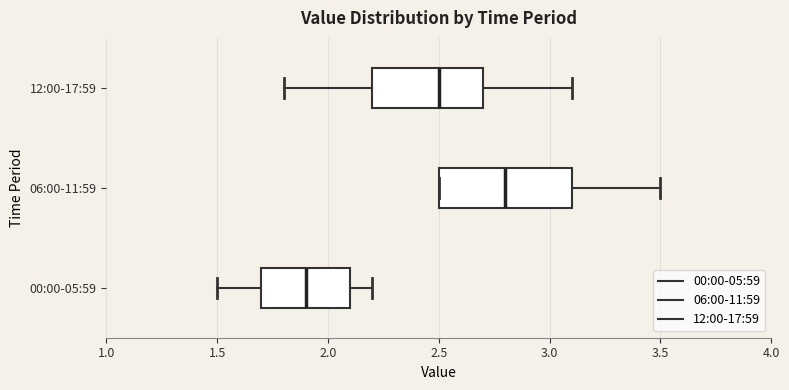

Reading bottom to top, read every box against the x-axis: the position of its median line, the range the box covers, and the ends of its whiskers. The values are not printed on the chart, so give them approximately, as read against the axis.

00:00-05:59: median 1.9, box 1.7 to 2.1, whiskers 1.5 to 2.2
06:00-11:59: median 2.8, box 2.5 to 3.1, whiskers 2.5 to 3.5
12:00-17:59: median 2.5, box 2.2 to 2.7, whiskers 1.8 to 3.1